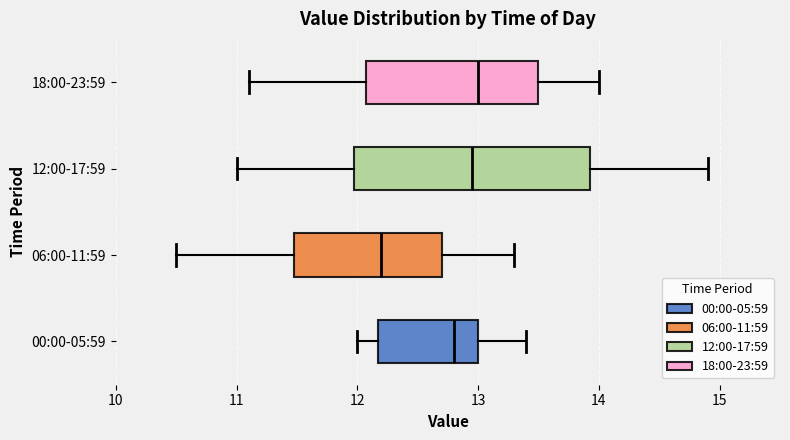

Which box is the widest, from its left edge to its right edge?

12:00-17:59